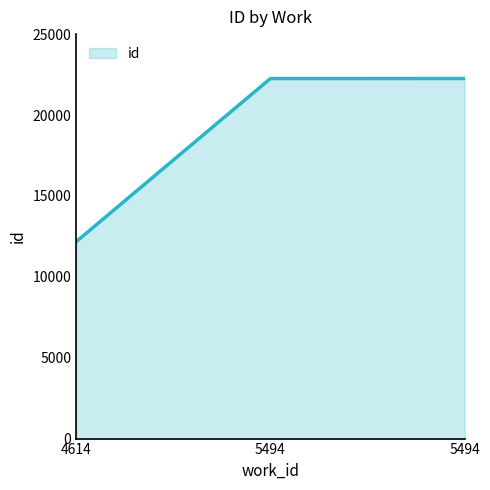

What is the greatest value displayed?

22255.0